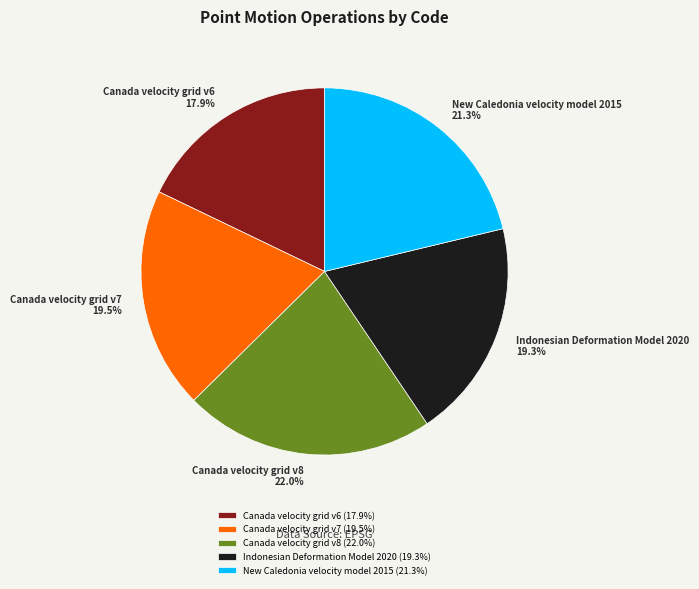

Combined, what portion of the pie is Canada velocity grid v6 and Indonesian Deformation Model 2020?

37.2%